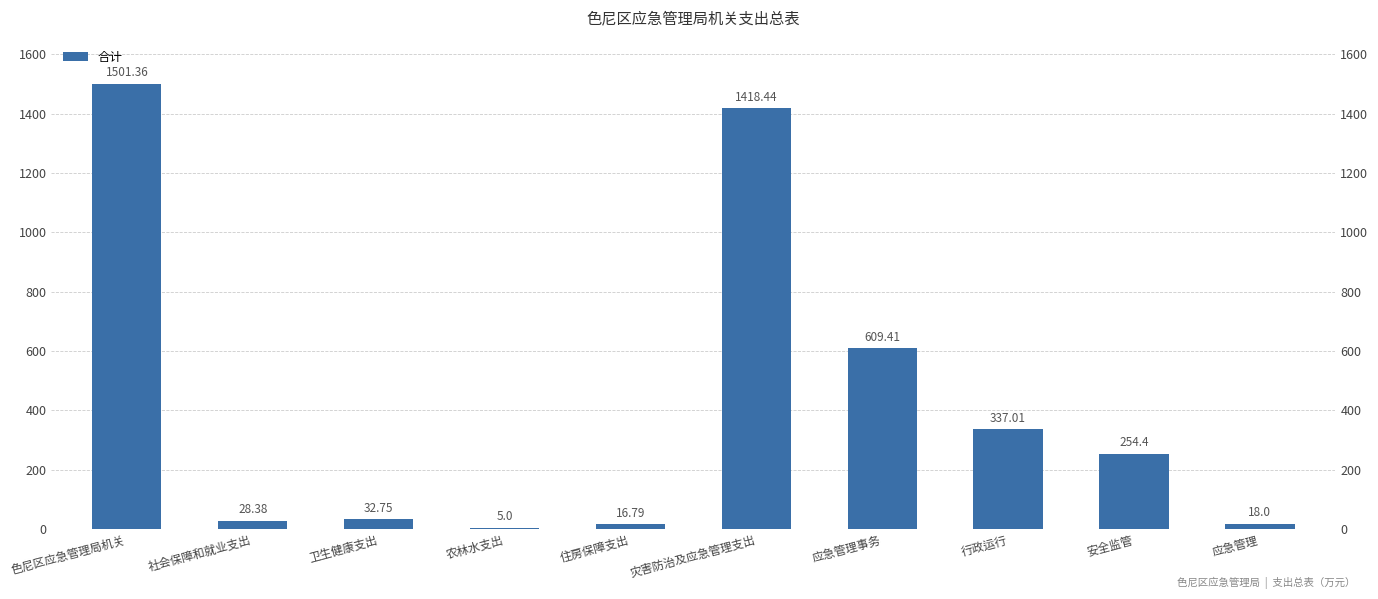

Rank the categories by value from lowest to highest.

农林水支出, 住房保障支出, 应急管理, 社会保障和就业支出, 卫生健康支出, 安全监管, 行政运行, 应急管理事务, 灾害防治及应急管理支出, 色尼区应急管理局机关